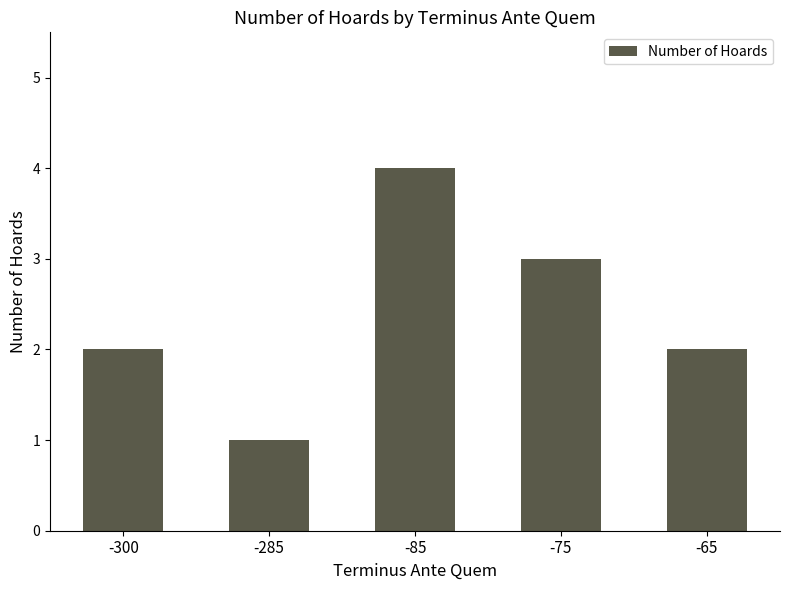

How many data points does each series have?

5